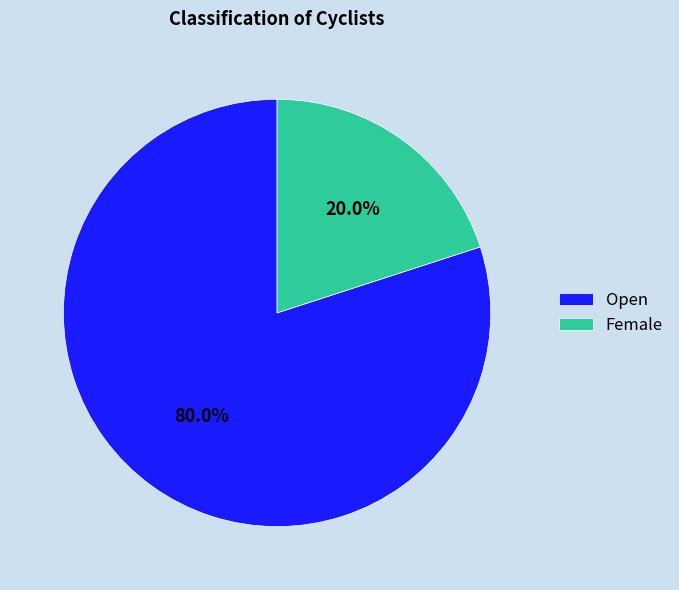

Is Open the majority of the pie?

Yes